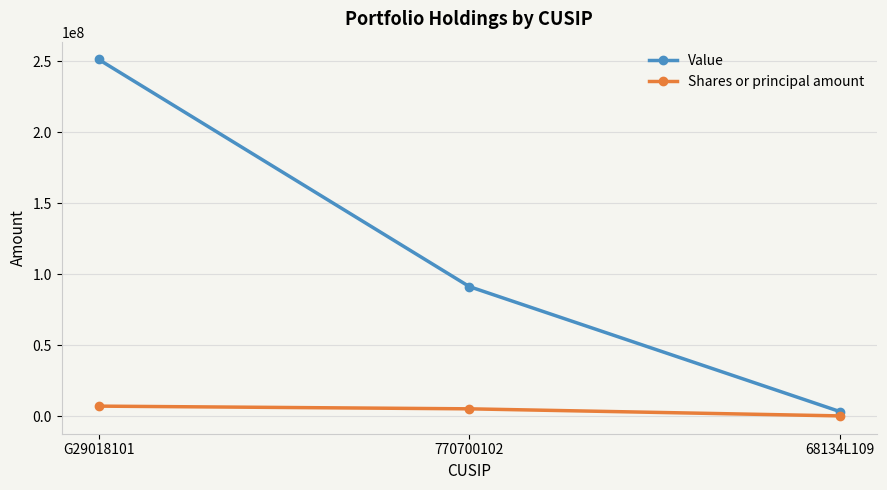

Is the value of Shares or principal amount at G29018101 greater than the value of Value at 770700102?

No